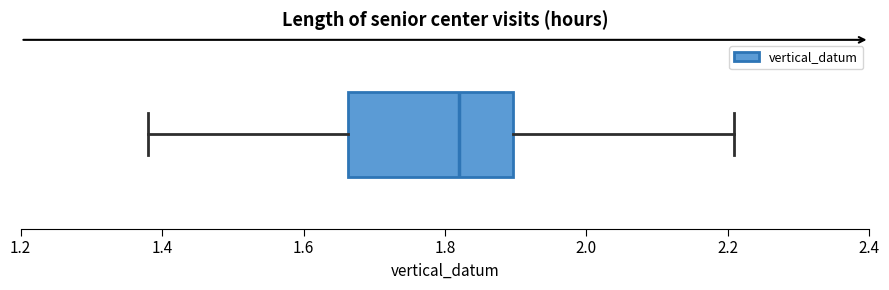

Transcribe this box plot: give where the median line is, the range the box spans, and where the two whiskers end, as read against the x-axis. The values are not printed on the chart, so give them approximately, as read against the axis.

median 1.82, box 1.66 to 1.90, whiskers 1.38 to 2.20